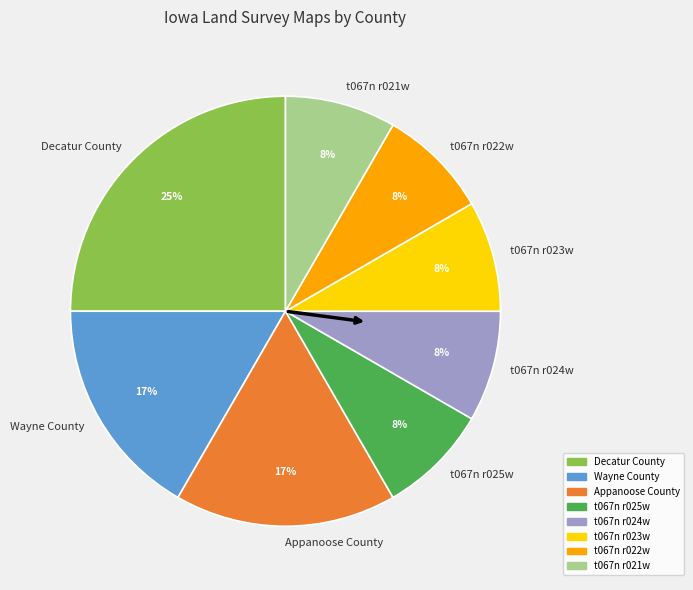

Which slice is the largest?

Decatur County